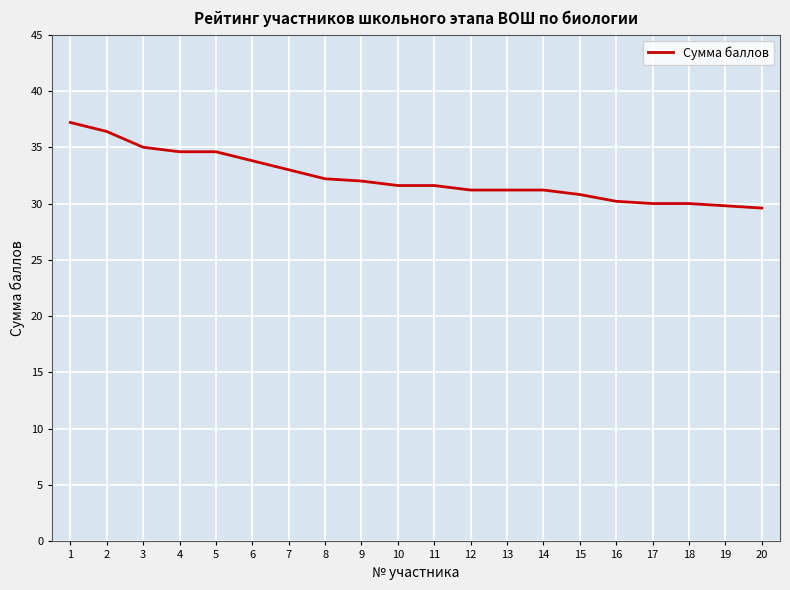

What is the maximum value shown in the chart?

37.2